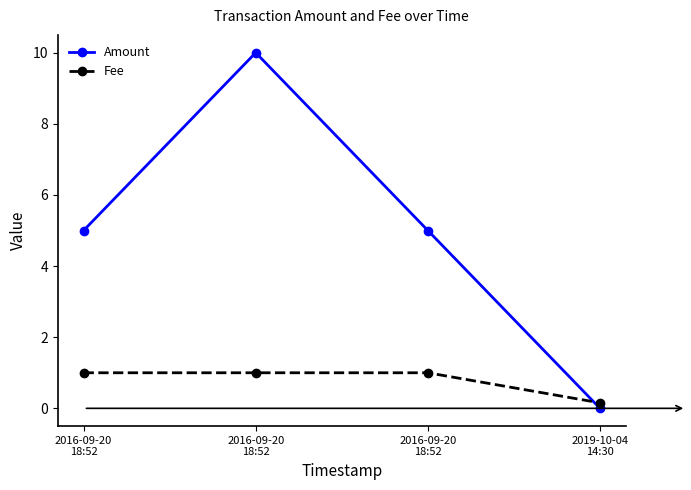

How many distinct data groups are displayed?

2